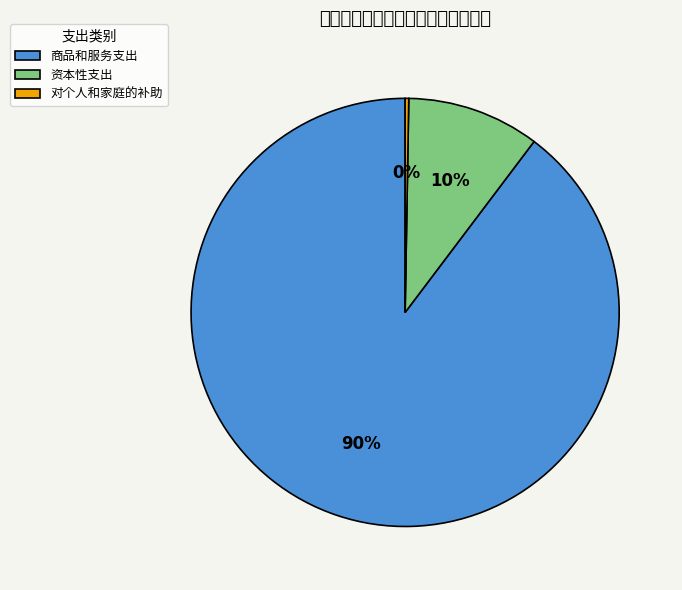

What percentage is the 资本性支出 slice, to the nearest percent?

10%